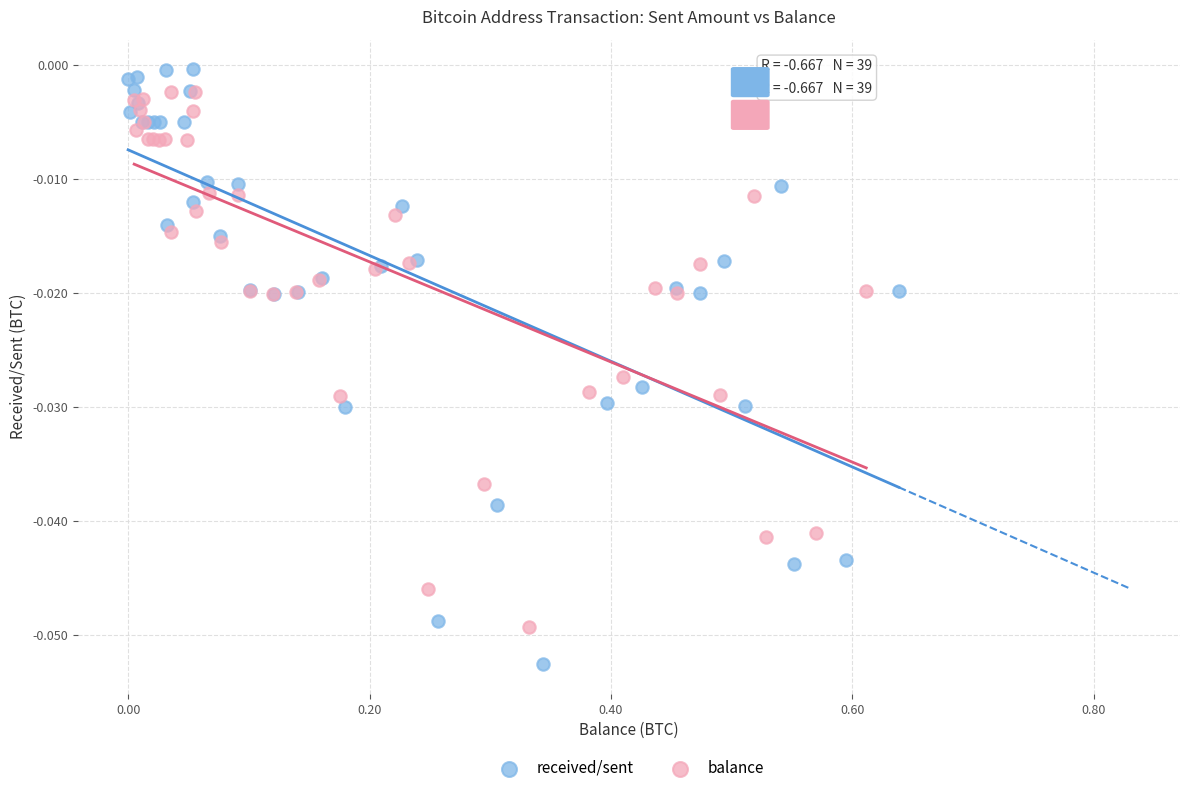

What are all the series names shown in the legend?

received/sent, balance